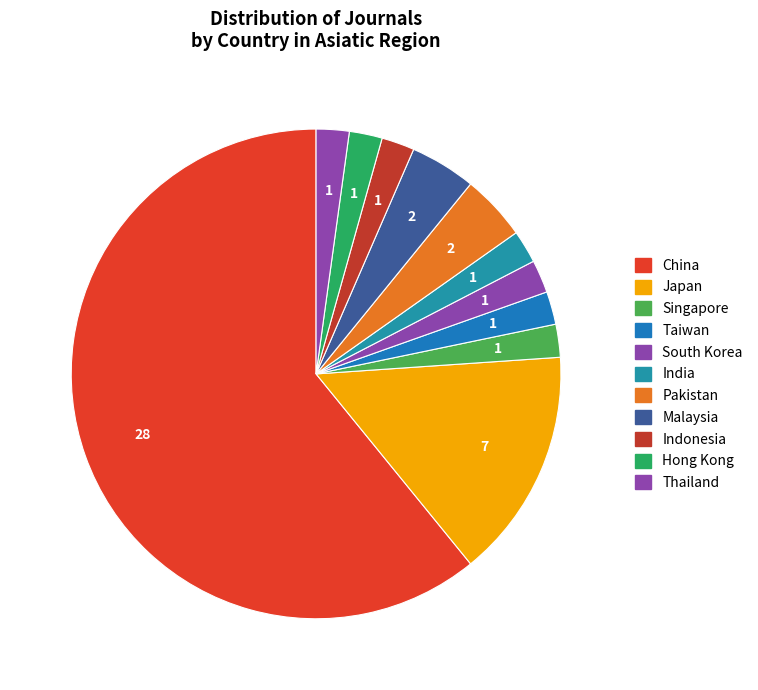

What is the change in value from China to Malaysia?

-26